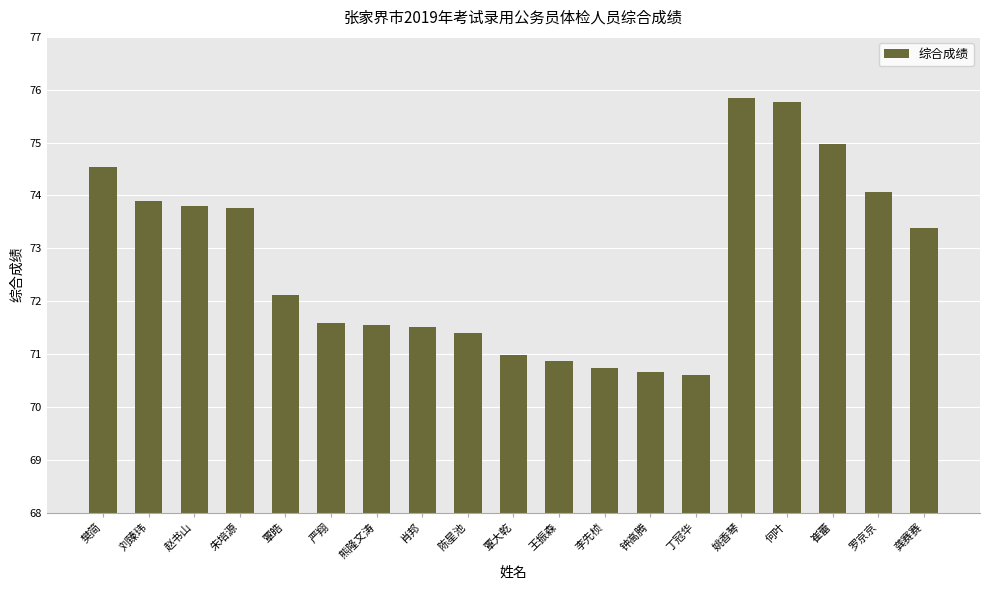

At which category does the chart reach its peak across all series?

姚香琴